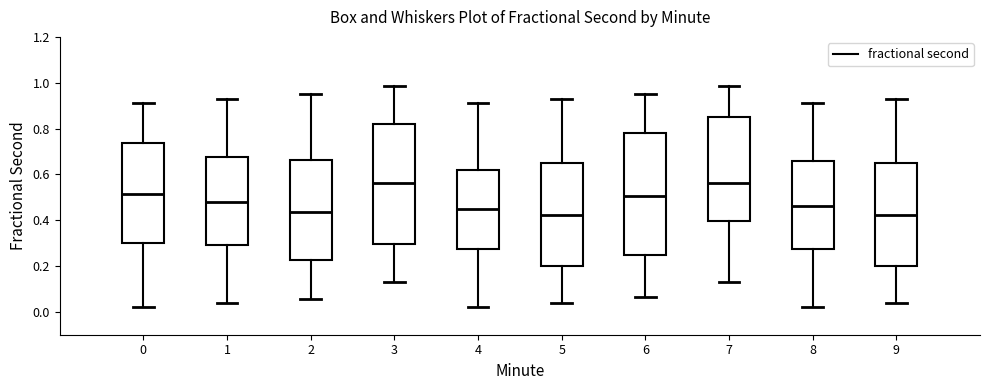

Reading left to right, transcribe this box plot: for each box, give where its median line is, the range the box spans, and where its two whiskers end, as read against the y-axis. The values are not printed on the chart, so give them approximately, as read against the axis.

0: median 0.52, box 0.30 to 0.74, whiskers 0.02 to 0.92
1: median 0.48, box 0.30 to 0.68, whiskers 0.04 to 0.92
2: median 0.44, box 0.22 to 0.66, whiskers 0.06 to 0.96
3: median 0.56, box 0.30 to 0.82, whiskers 0.12 to 0.98
4: median 0.44, box 0.28 to 0.62, whiskers 0.02 to 0.92
5: median 0.42, box 0.20 to 0.64, whiskers 0.04 to 0.92
6: median 0.50, box 0.24 to 0.78, whiskers 0.06 to 0.96
7: median 0.56, box 0.40 to 0.86, whiskers 0.12 to 0.98
8: median 0.46, box 0.28 to 0.66, whiskers 0.02 to 0.92
9: median 0.42, box 0.20 to 0.64, whiskers 0.04 to 0.92